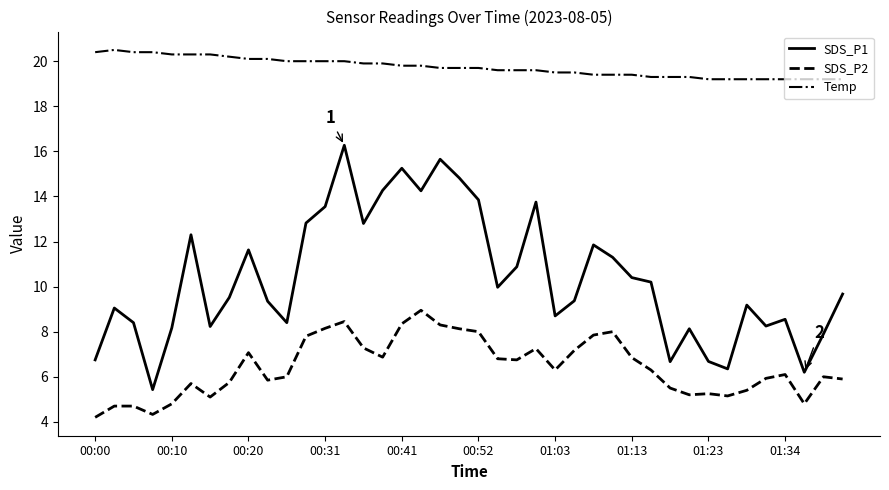

What is the difference between the maximum and minimum values in the SDS_P1 series?

10.8